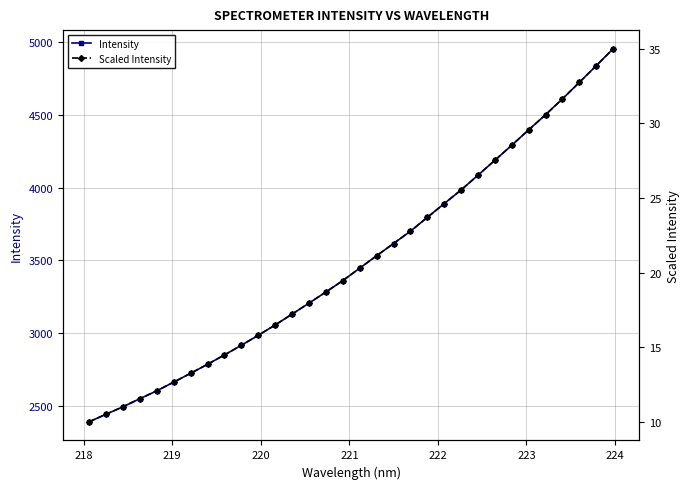

How many values in the Intensity series are below 3447?

16